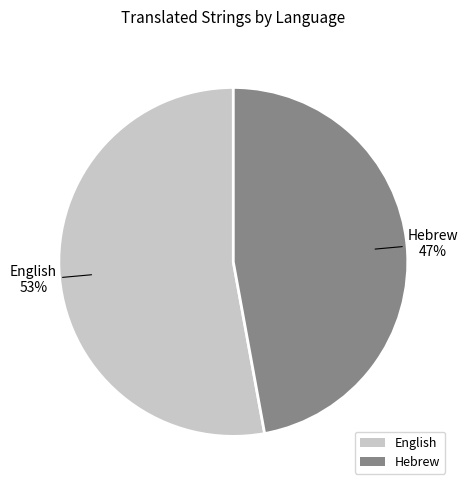

Is it true that English is 53% of the pie?

True